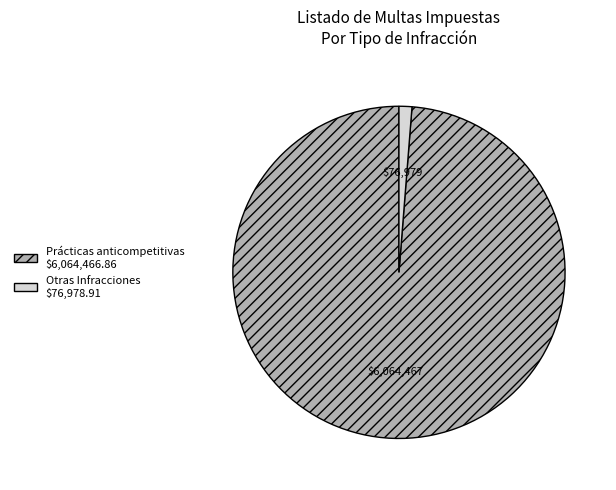

Which slice is the smallest?

Otras Infracciones